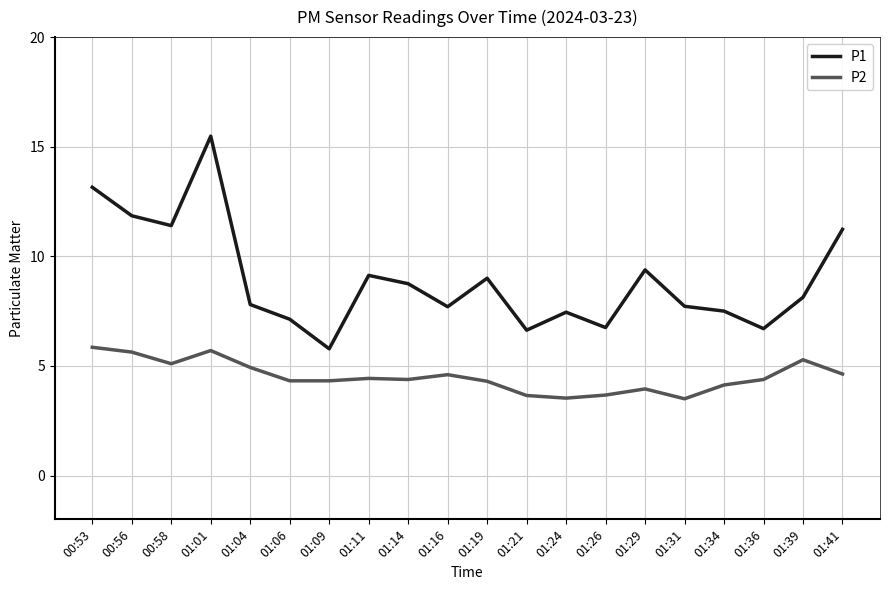

What position from the right is 00:53?

20